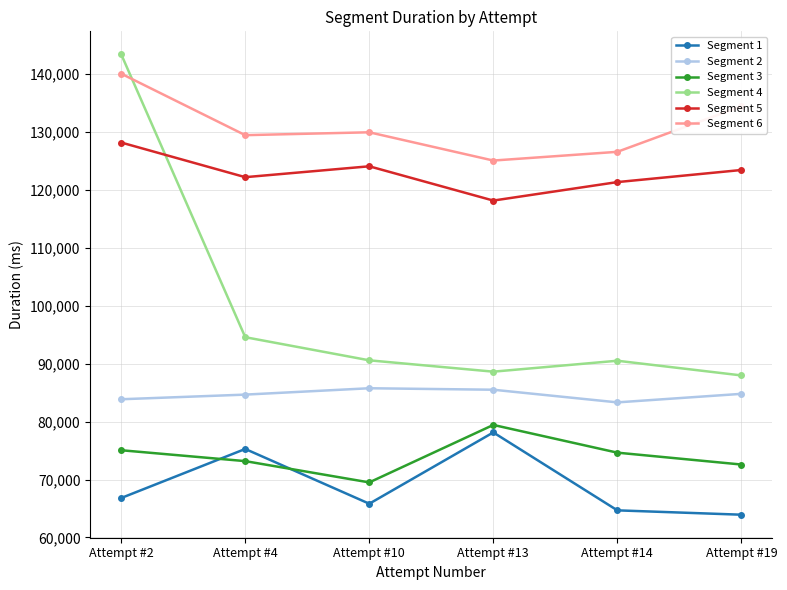

Which series has the largest total across all categories?

Segment 6